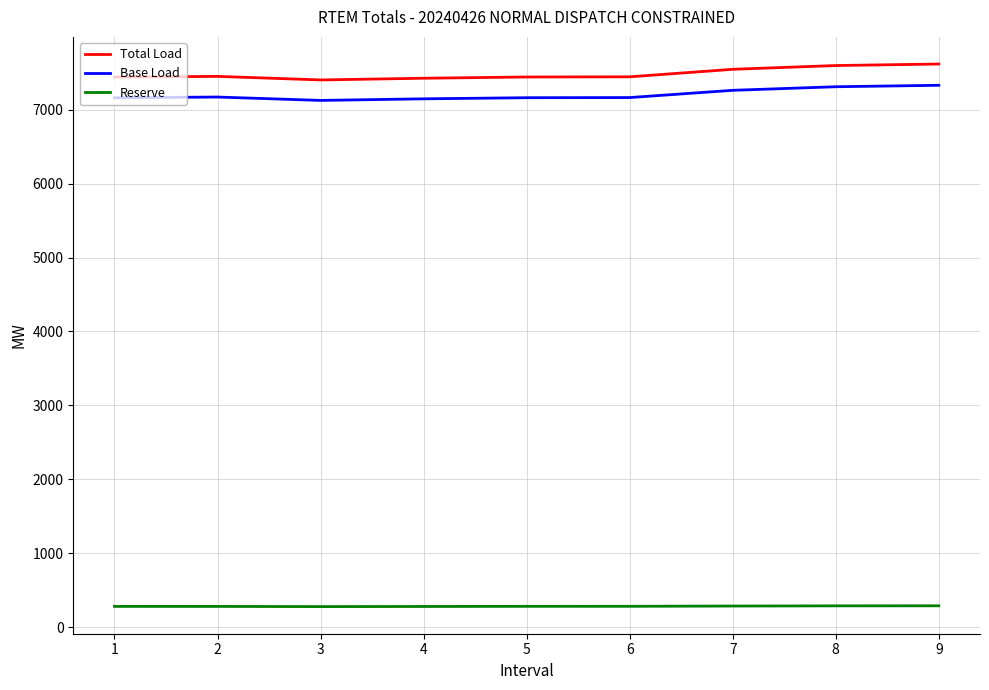

What is the average value of the Total Load series?

7486.5